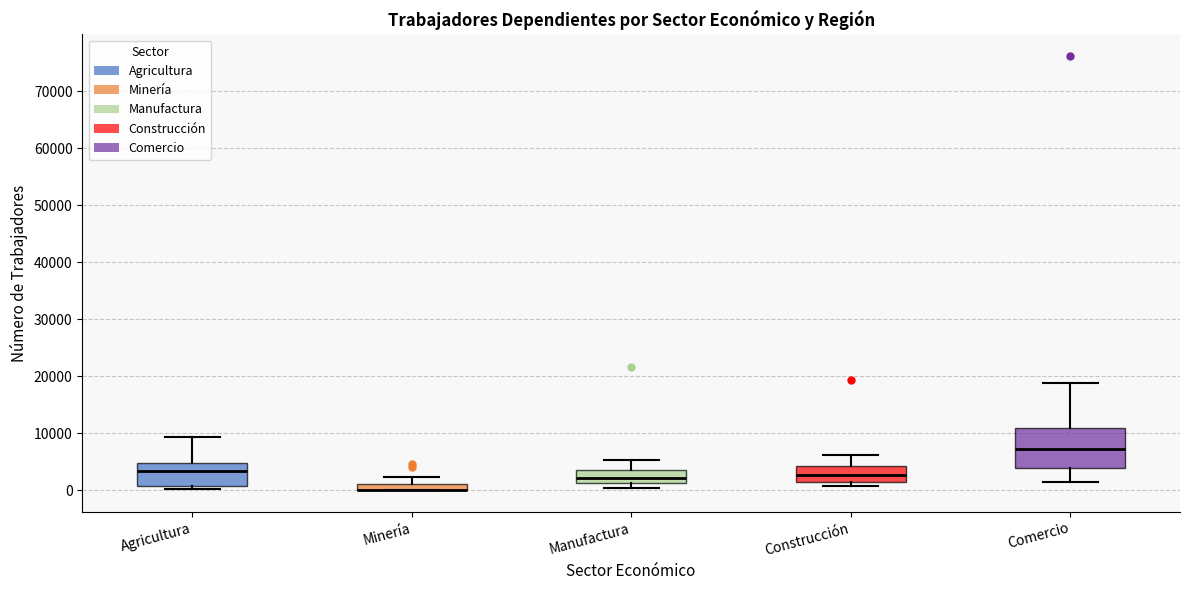

Where does the upper whisker of the box for Agricultura end on the y-axis? The values are not printed on the chart, so give them approximately, as read against the axis.

9000